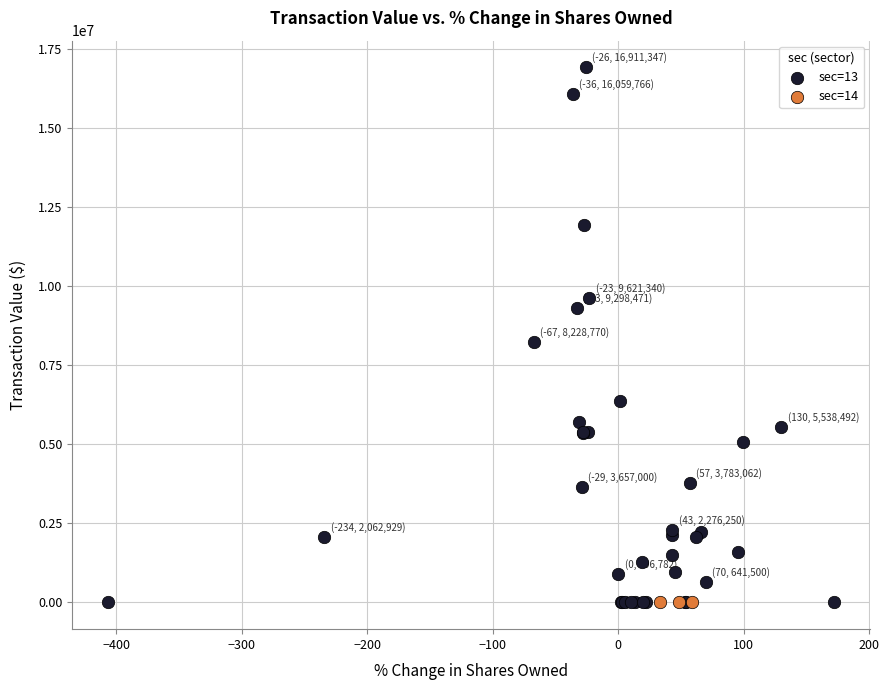

Which series contains the highest Y value?

sec=13